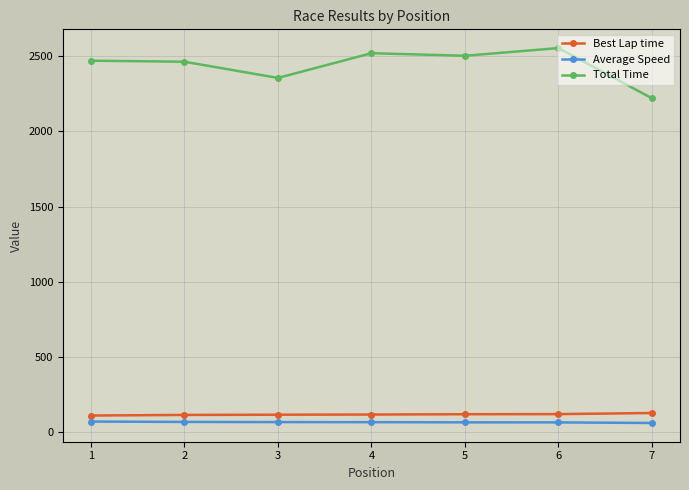

The Total Time series shows 1551.8 at 1. True or false?

False